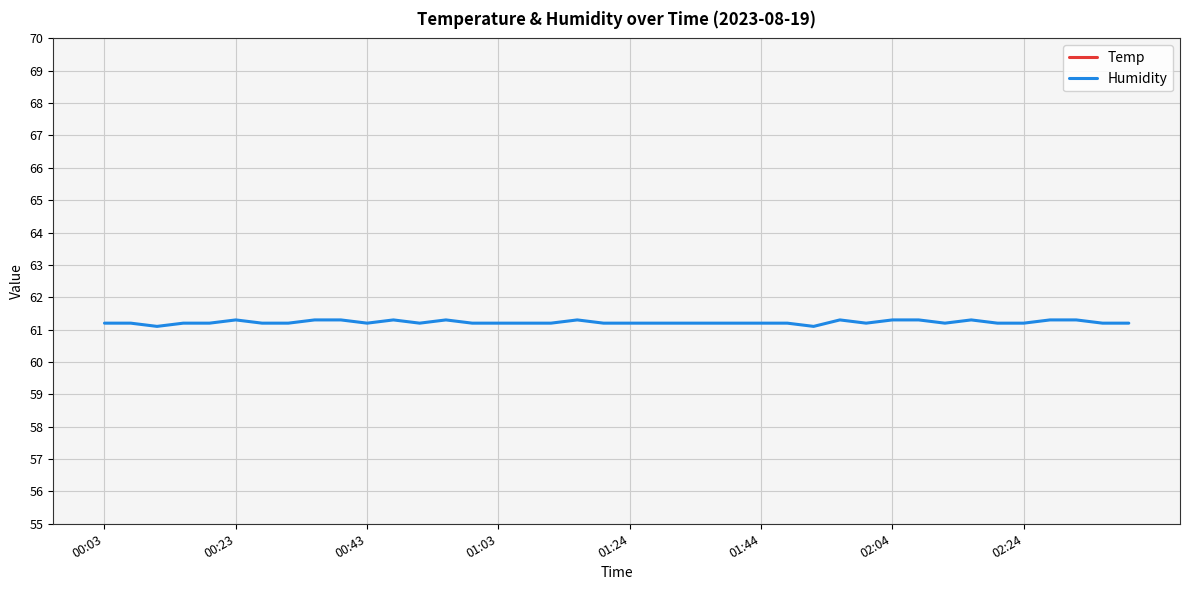

What are all the series names shown in the legend?

Temp, Humidity